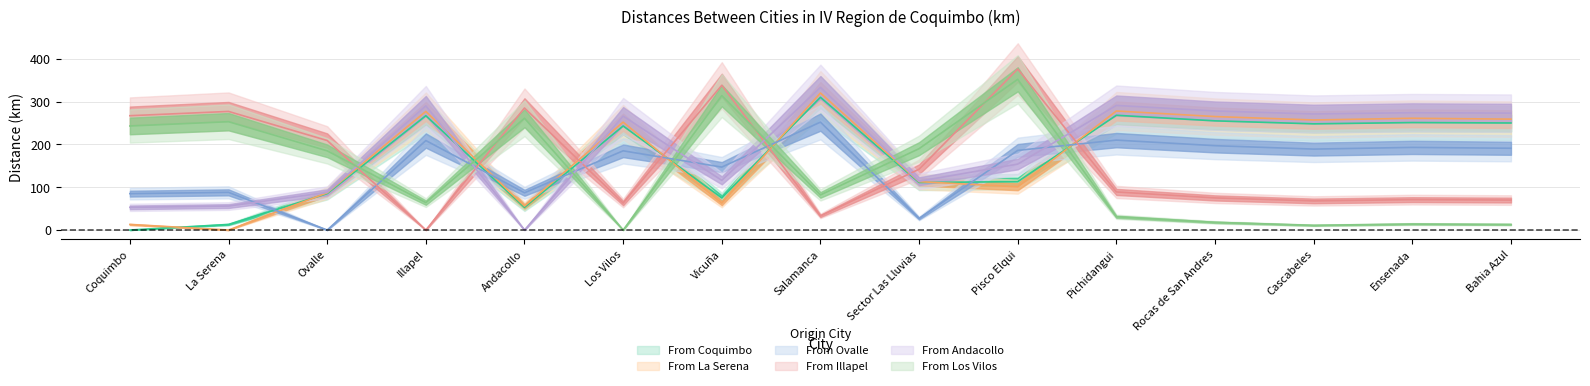

What is the spread (max minus min) of values at Salamanca?

300